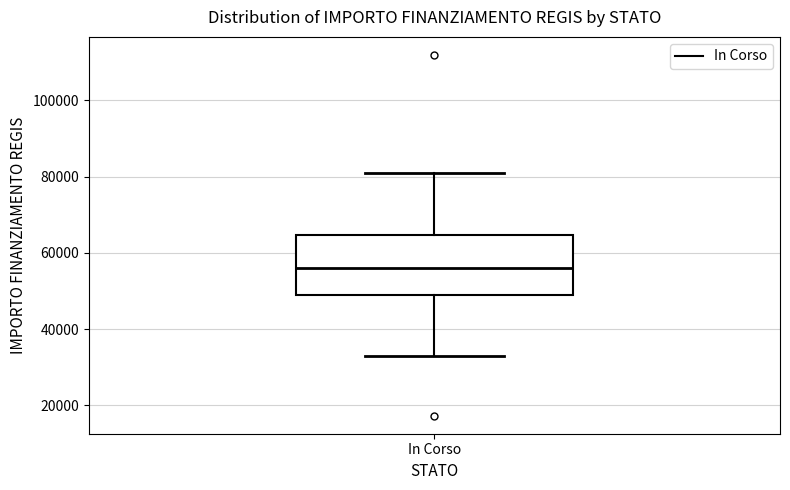

Where does the lower whisker of the box for In Corso end on the y-axis? The values are not printed on the chart, so give them approximately, as read against the axis.

32000